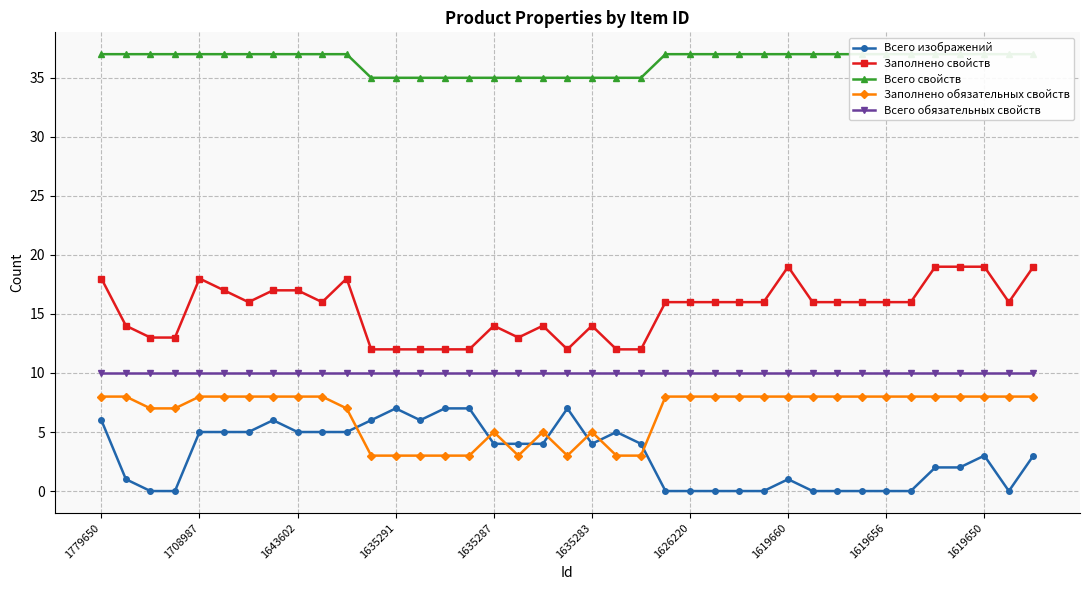

What is the sum of the Заполнено свойств values at 30 and 25?

32